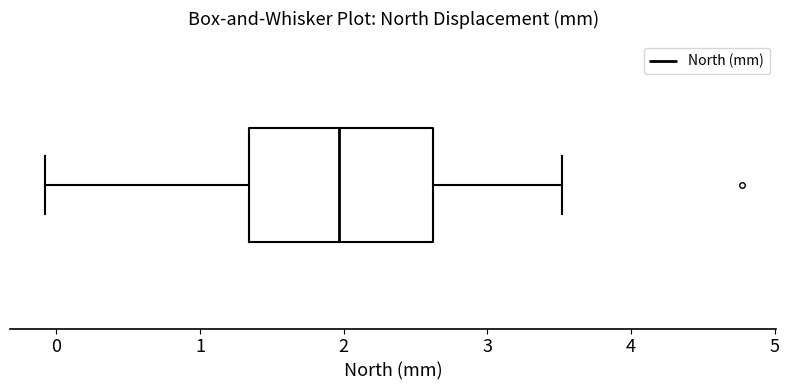

Read this box plot against the x-axis: the position of the median line, the range covered by the box, and the ends of both whiskers. The values are not printed on the chart, so give them approximately, as read against the axis.

median 2.0, box 1.3 to 2.6, whiskers -0.1 to 3.5